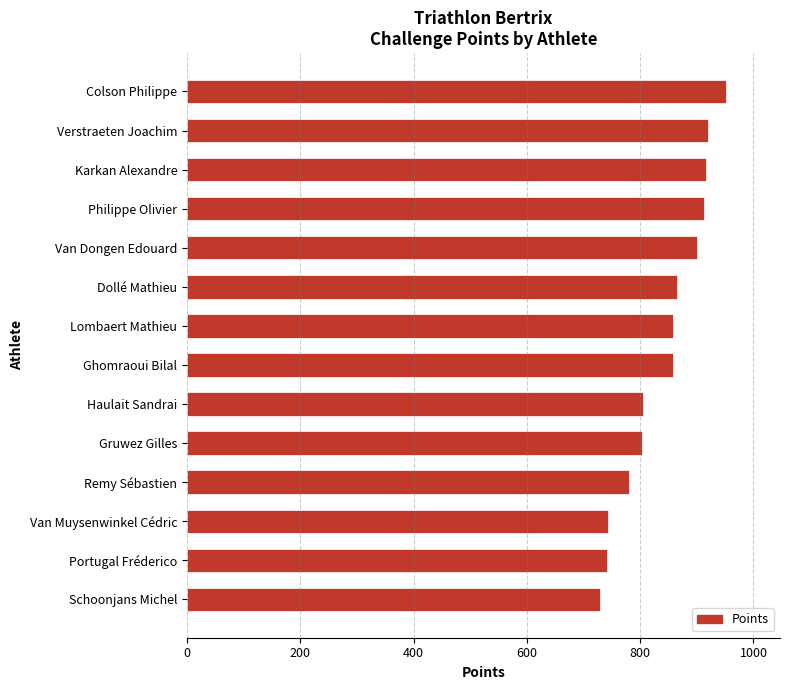

Is it true that the value at Dollé Mathieu is 192.1?

False